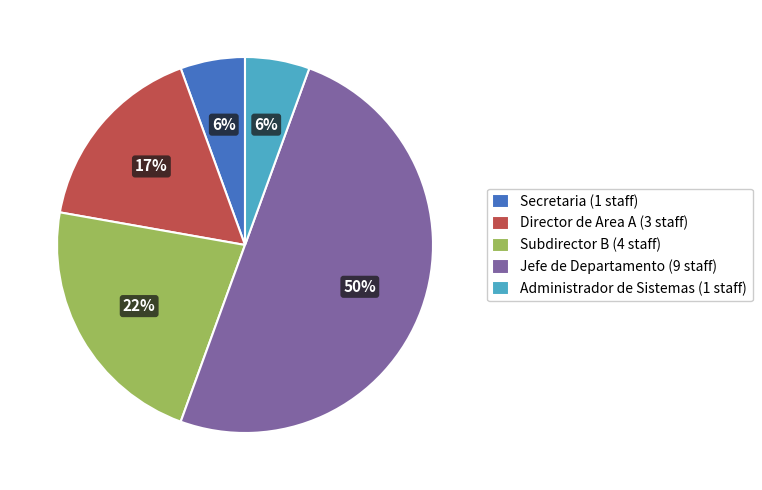

Is the sum of Administrador de Sistemas and Director de Area A greater than half?

No